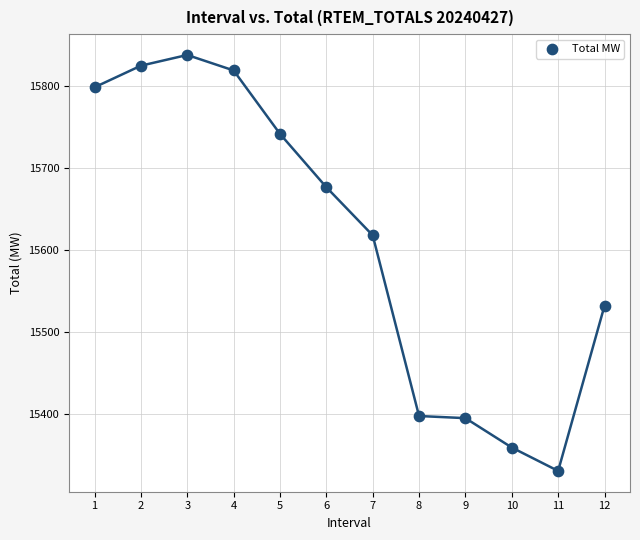

What is the range of X values (max minus min)?

11.0